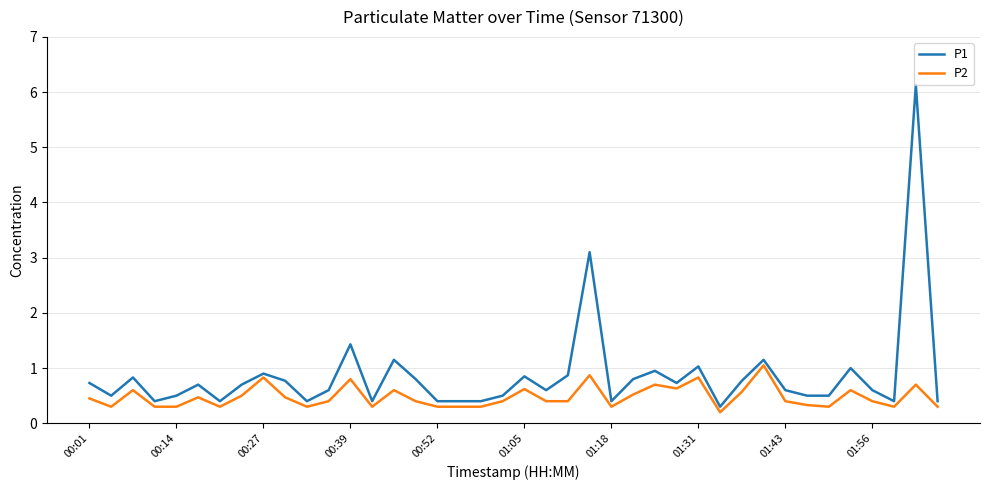

What is the greatest value displayed?

6.1